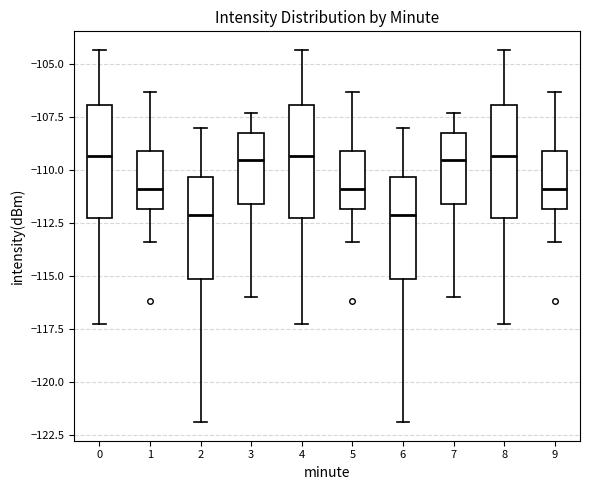

Where does the lower whisker of the box at x = 3 end on the y-axis? The values are not printed on the chart, so give them approximately, as read against the axis.

-116.0